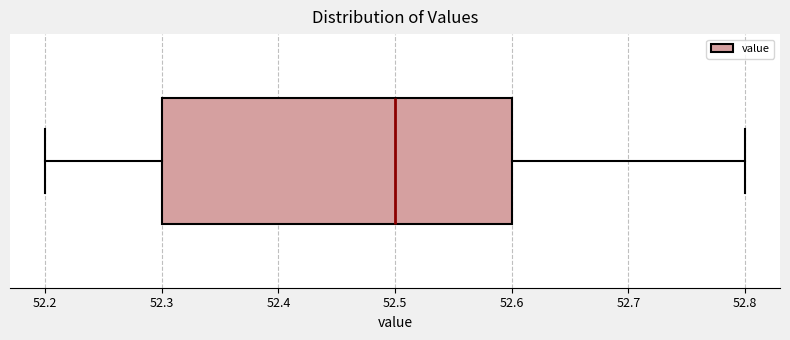

Transcribe this box plot: give where the median line is, the range the box spans, and where the two whiskers end, as read against the x-axis. The values are not printed on the chart, so give them approximately, as read against the axis.

median 52.5, box 52.3 to 52.6, whiskers 52.2 to 52.8